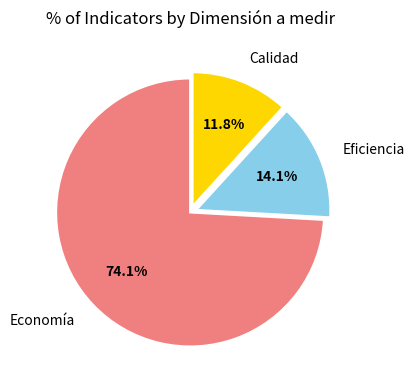

What portion of the pie excludes Eficiencia?

85.9%